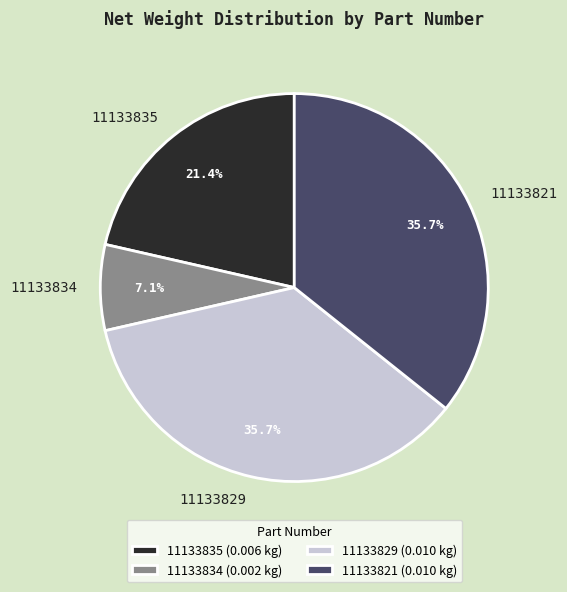

Is 11133829 the majority of the pie?

No